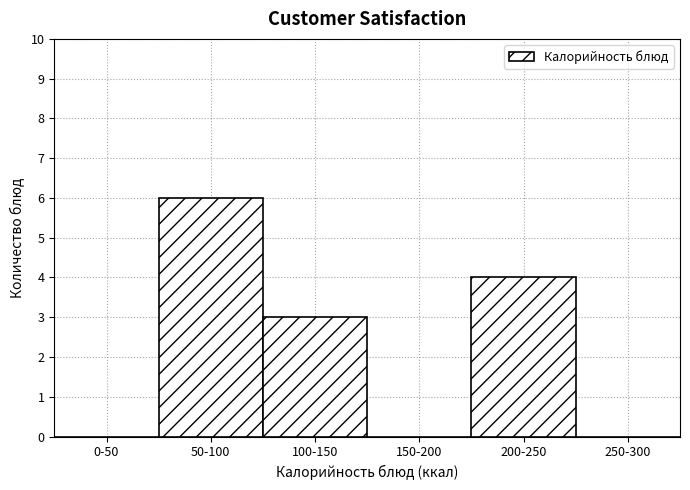

Reading right to left, transcribe all the data shown in this chart.

250-300=0	200-250=4	150-200=0	100-150=3	50-100=6	0-50=0